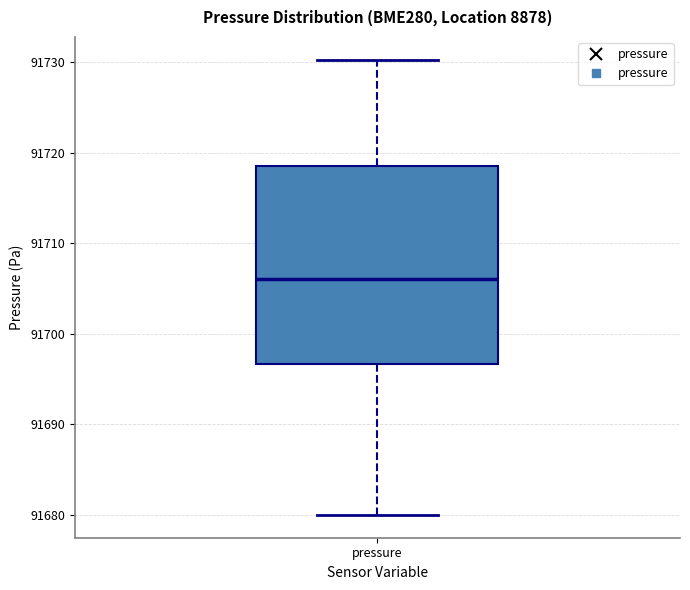

Where is the lower edge of the box for pressure on the y-axis? The values are not printed on the chart, so give them approximately, as read against the axis.

91697